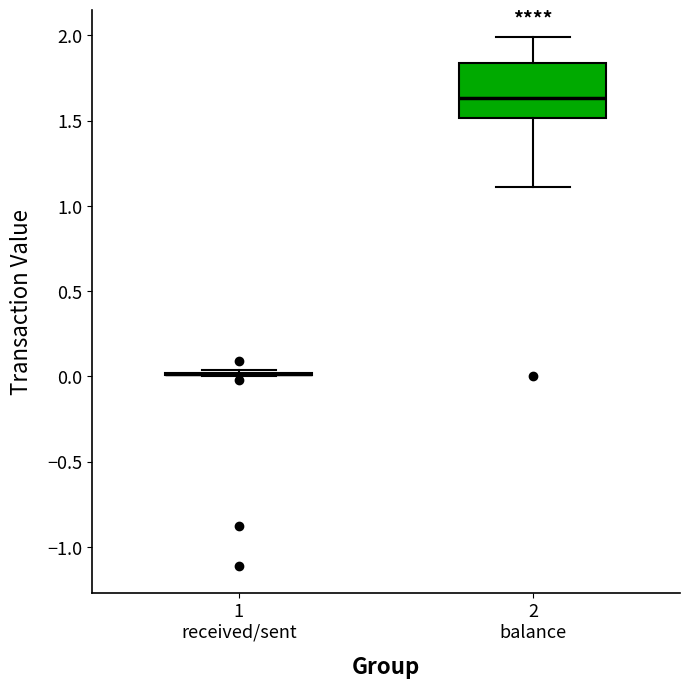

Reading left to right, transcribe this box plot: for each box, give where its median line is, the range the box spans, and where its two whiskers end, as read against the y-axis. The values are not printed on the chart, so give them approximately, as read against the axis.

1 received/sent: box collapsed to a line at 0.00, whiskers 0.00 to 0.05
2 balance: median 1.65, box 1.50 to 1.85, whiskers 1.10 to 2.00